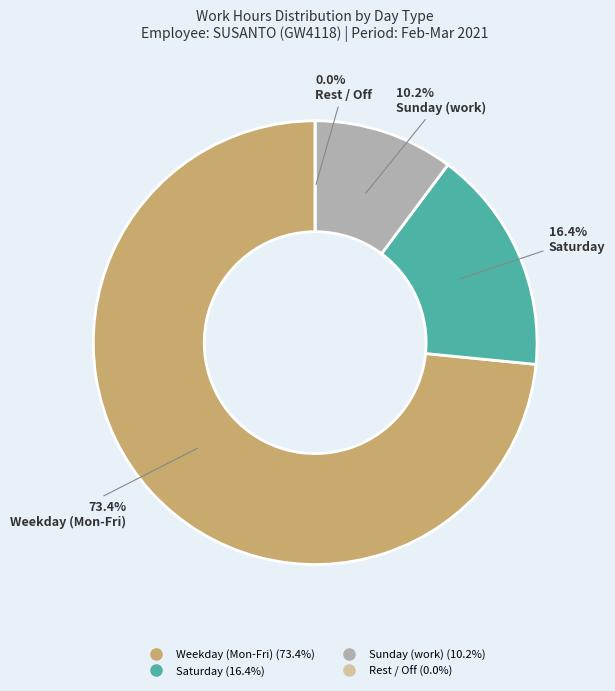

Is it true that Sat-20 is 1% of the pie?

False